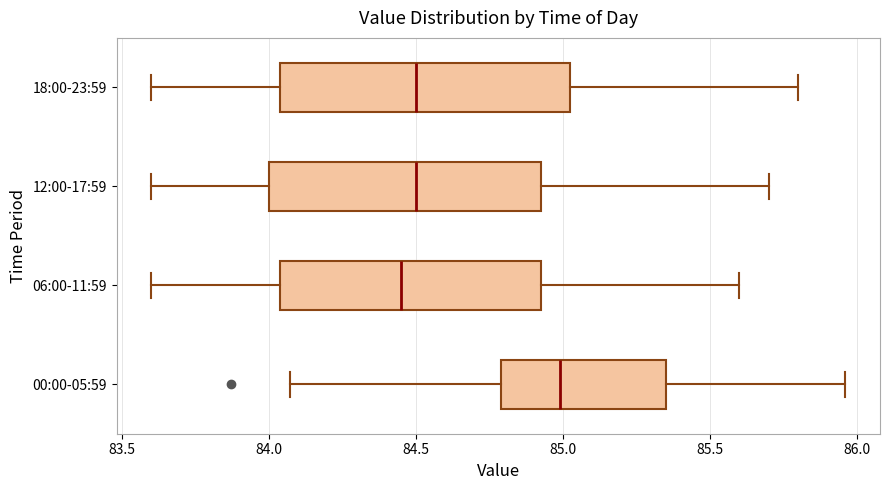

Where is the left edge of the box for 18:00-23:59 on the x-axis? The values are not printed on the chart, so give them approximately, as read against the axis.

84.05